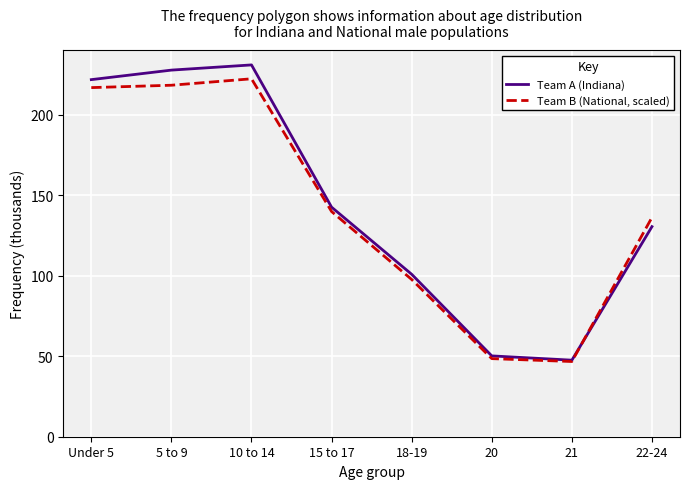

Reading right to left, extract all data points from this chart.

Team A (Indiana): 130.5	47.5	50.2	100.9	142.6	231.0	227.7	221.8
Team B (National, scaled): 136.2	46.7	48.5	97.7	139.9	222.3	218.3	216.9